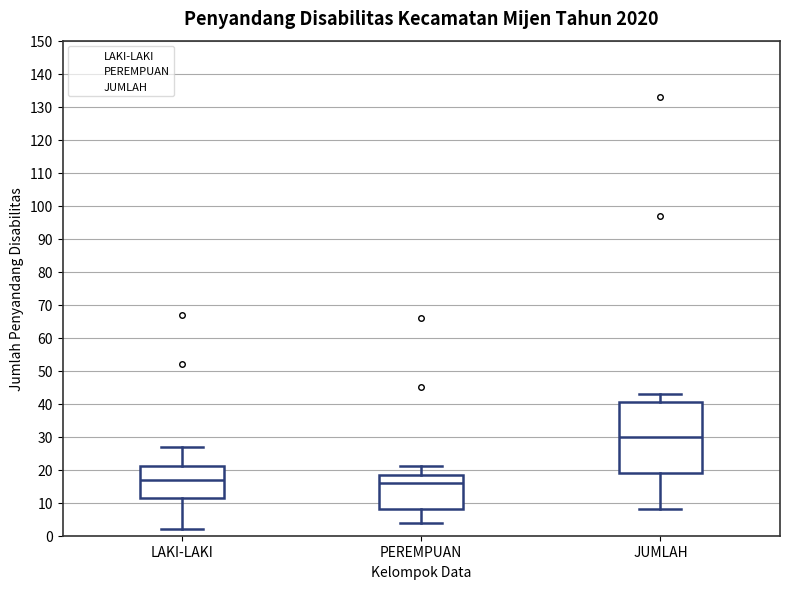

Where does the upper whisker of the box for JUMLAH end on the y-axis? The values are not printed on the chart, so give them approximately, as read against the axis.

43